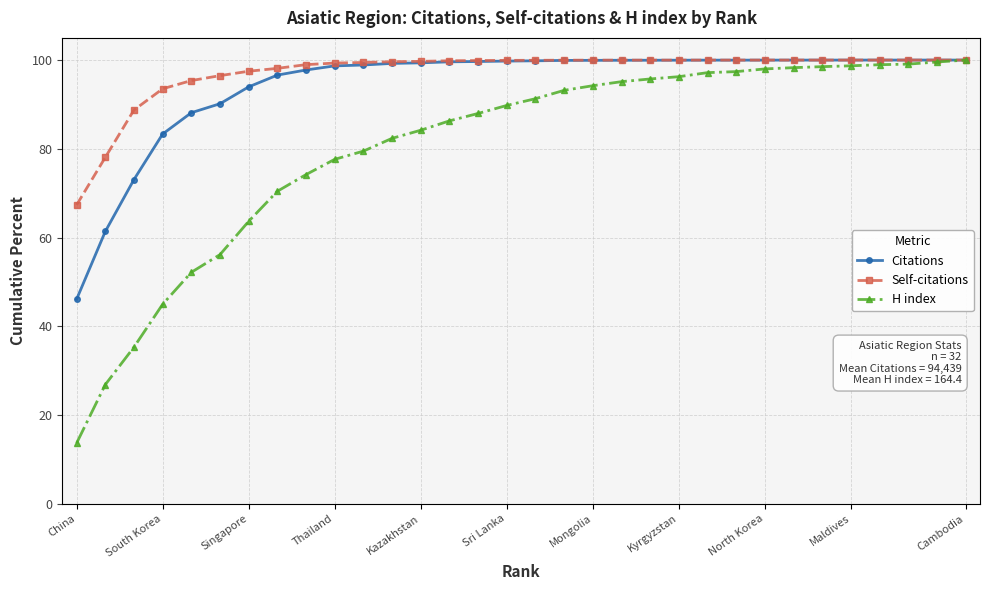

What are all the series names shown in the legend?

Citations, Self-citations, H index